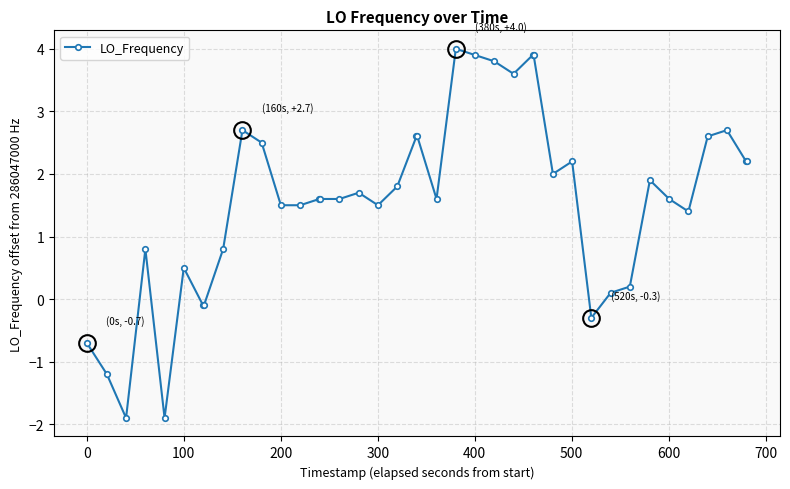

What is the maximum value shown in the chart?

4.0